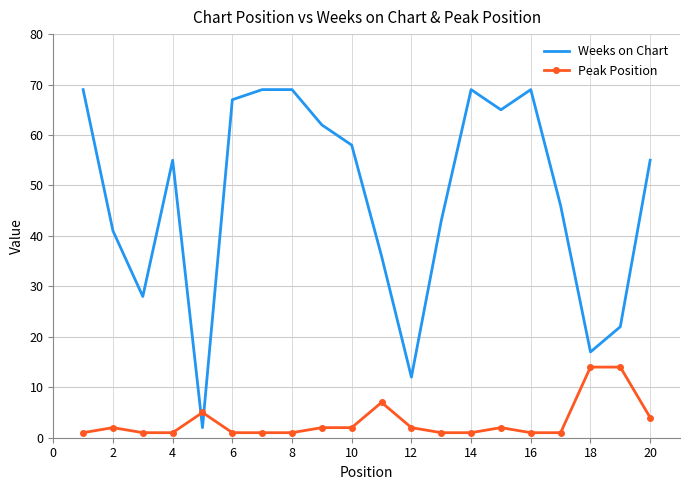

What is the maximum value for Peak Position?

14